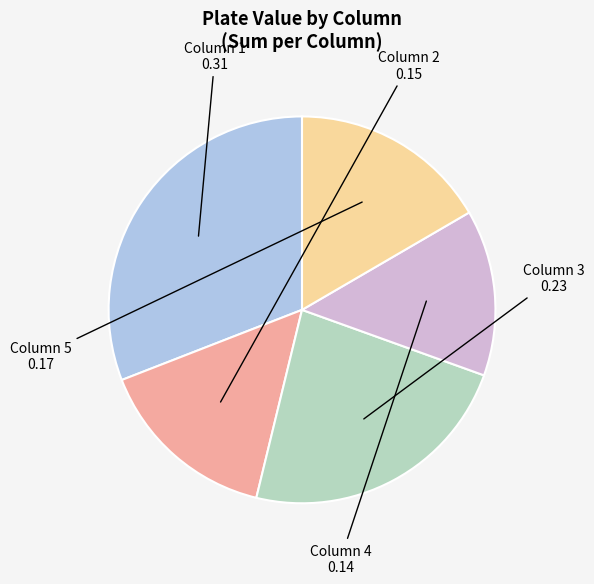

How many slices are in this pie chart?

5